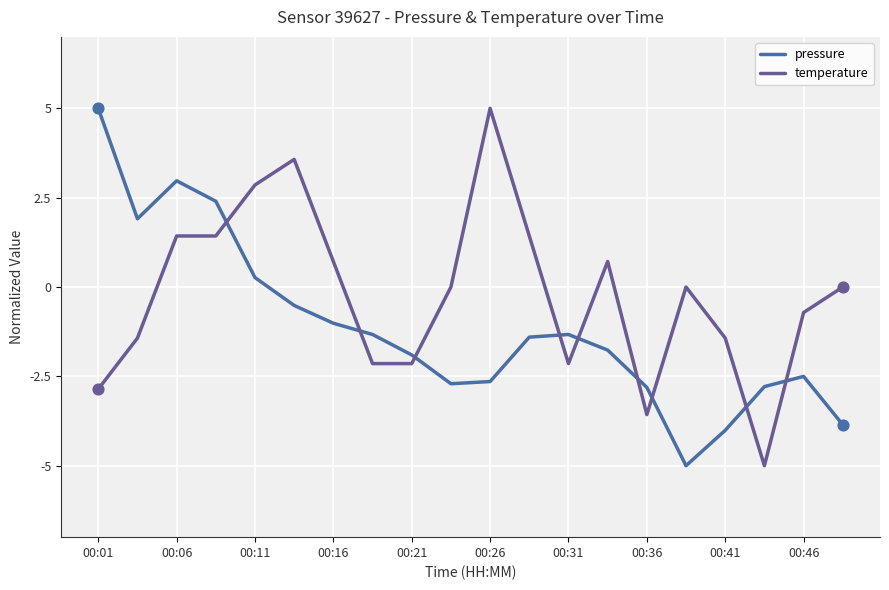

Which series has the largest total across all categories?

temperature